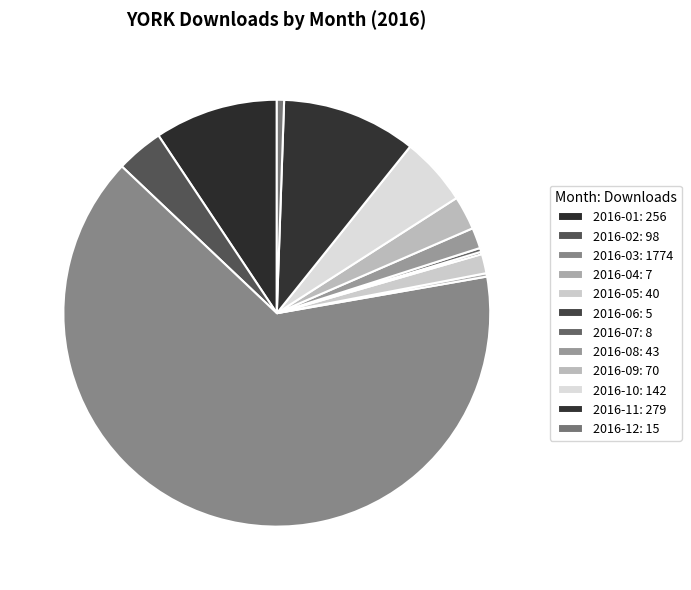

To the nearest percent, what is the difference between the largest and smallest slice percentages?

65%